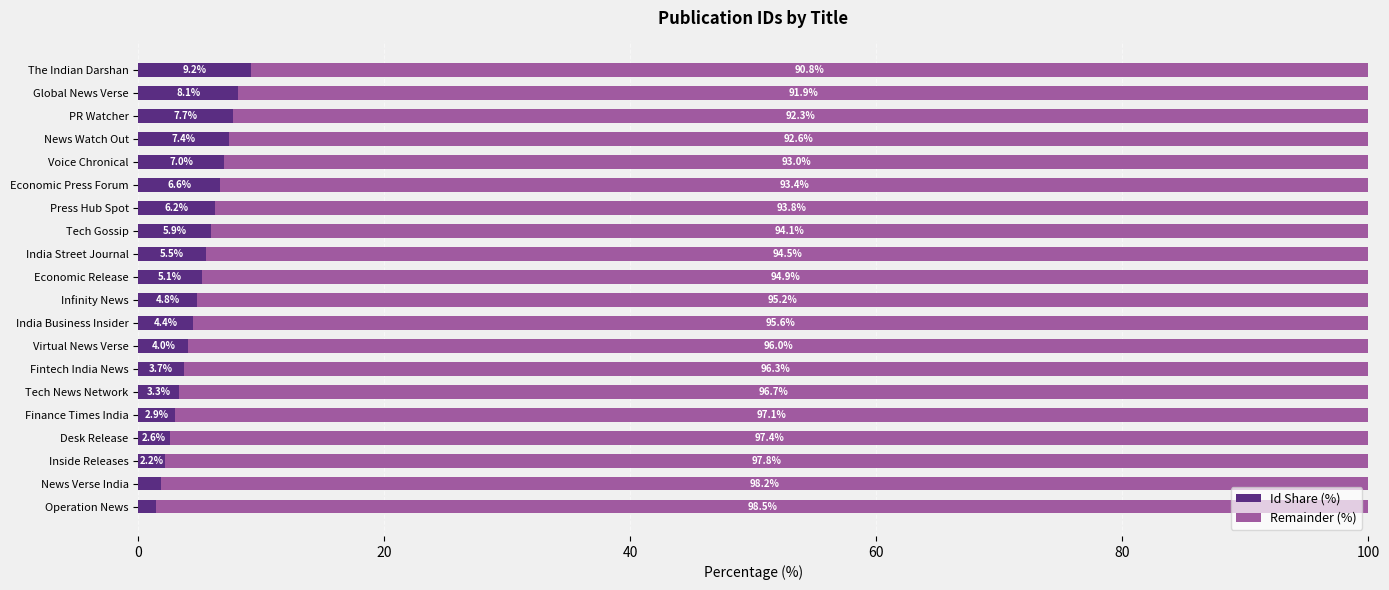

True or false: Id Share (%) has a value of 2.6 at Desk Release.

True